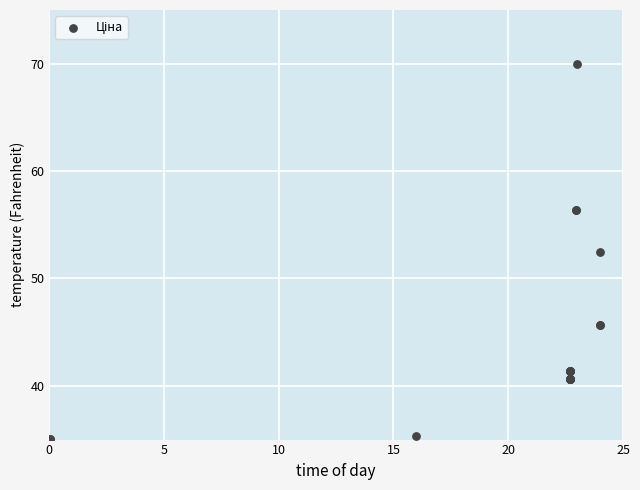

What Y value in the scatter plot is closest to 52?

52.5